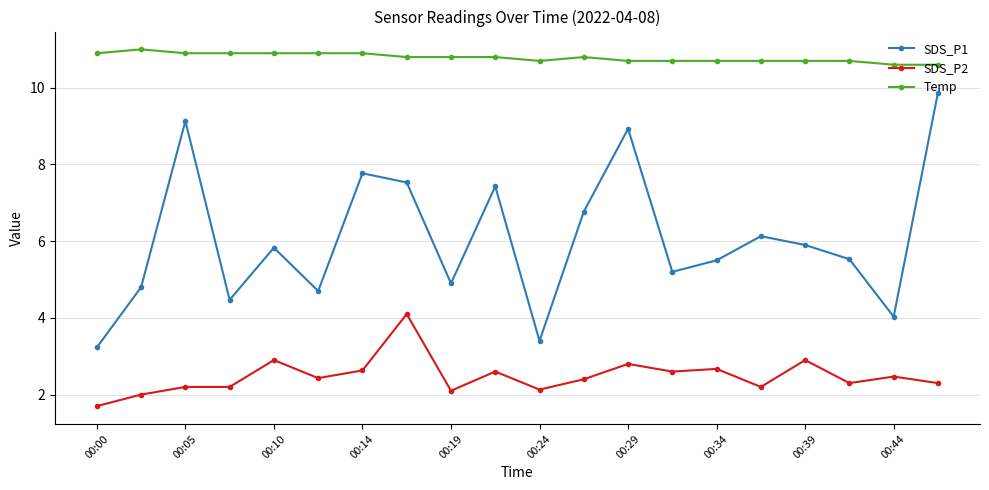

Which series has the largest range (max minus min)?

SDS_P1